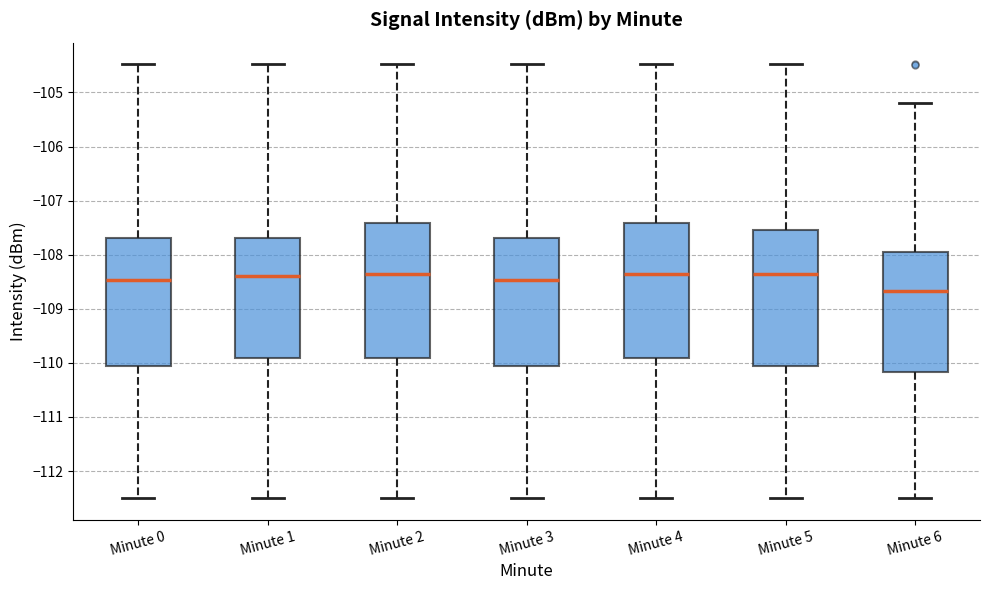

Reading left to right, read every box against the y-axis: the position of its median line, the range the box covers, and the ends of its whiskers. The values are not printed on the chart, so give them approximately, as read against the axis.

Minute 0: median -108.5, box -110.1 to -107.7, whiskers -112.5 to -104.5
Minute 1: median -108.4, box -109.9 to -107.7, whiskers -112.5 to -104.5
Minute 2: median -108.4, box -109.9 to -107.4, whiskers -112.5 to -104.5
Minute 3: median -108.5, box -110.1 to -107.7, whiskers -112.5 to -104.5
Minute 4: median -108.4, box -109.9 to -107.4, whiskers -112.5 to -104.5
Minute 5: median -108.4, box -110.1 to -107.5, whiskers -112.5 to -104.5
Minute 6: median -108.7, box -110.2 to -107.9, whiskers -112.5 to -105.2